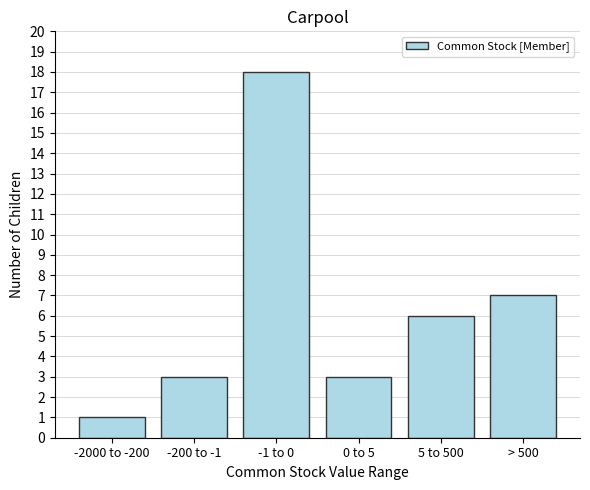

Reading left to right, list all the values displayed in this chart.

1	3	18	3	6	7